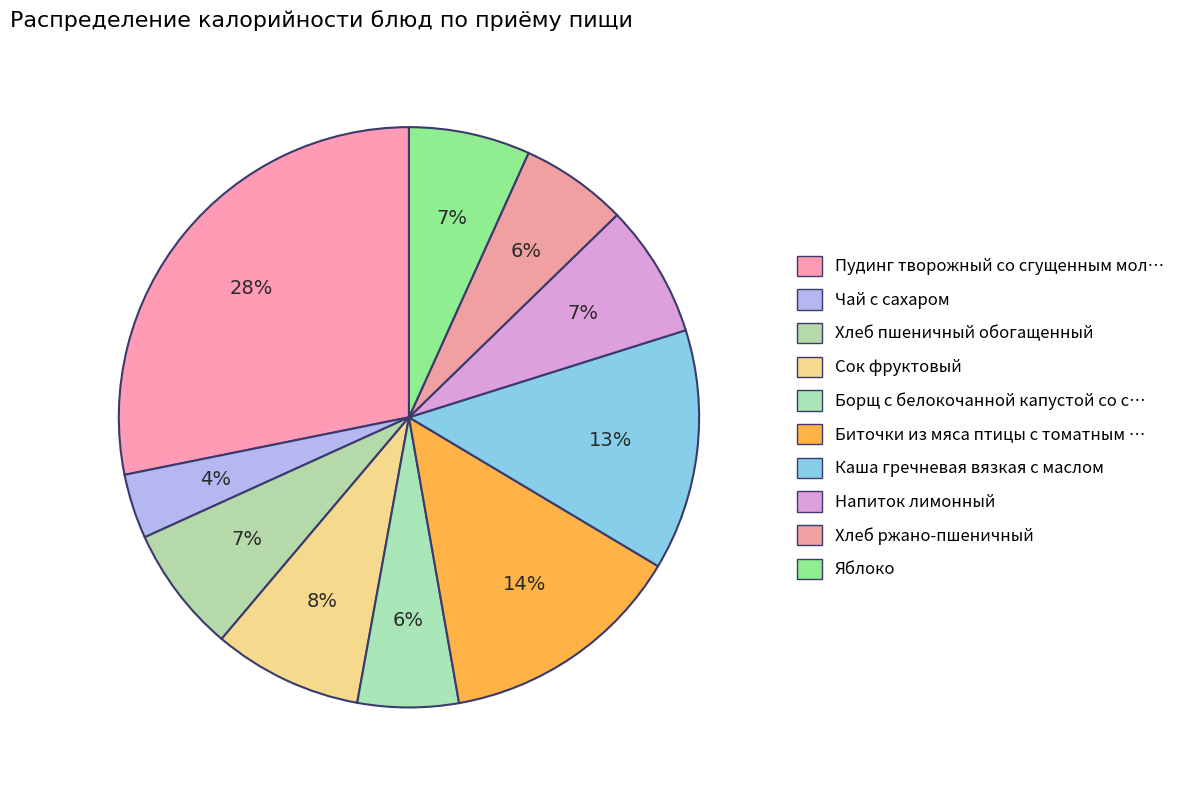

Which category has the smallest portion of the pie?

Чай с сахаром